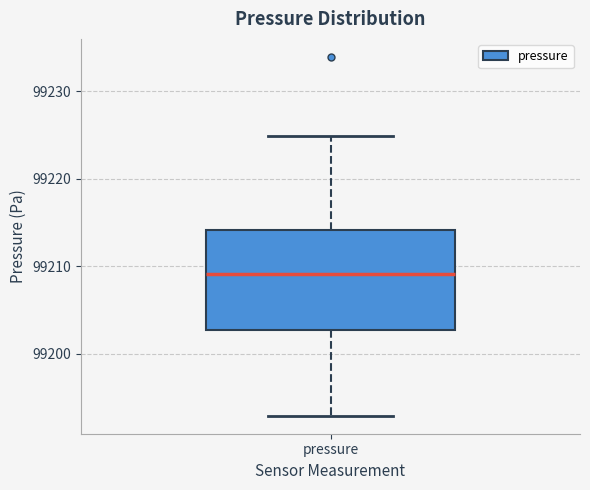

Read this box plot against the y-axis: the position of the median line, the range covered by the box, and the ends of both whiskers. The values are not printed on the chart, so give them approximately, as read against the axis.

median 99209, box 99203 to 99214, whiskers 99193 to 99225